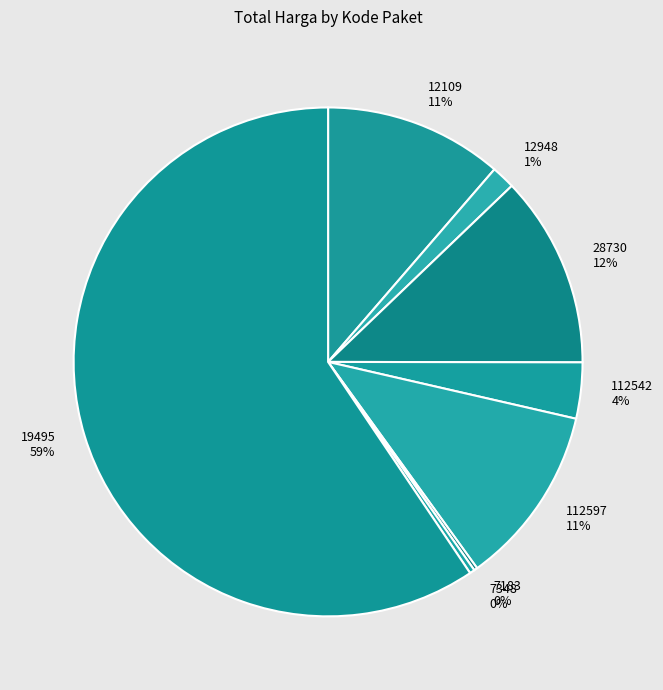

To the nearest percent, what is the average slice percentage?

12%